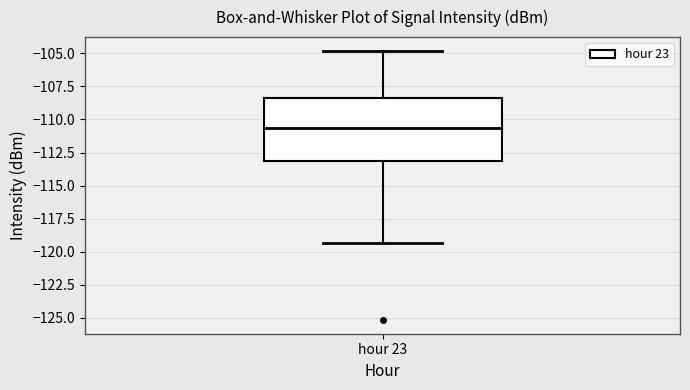

Read this box plot against the y-axis: the position of the median line, the range covered by the box, and the ends of both whiskers. The values are not printed on the chart, so give them approximately, as read against the axis.

median -110.5, box -113.0 to -108.5, whiskers -119.5 to -105.0